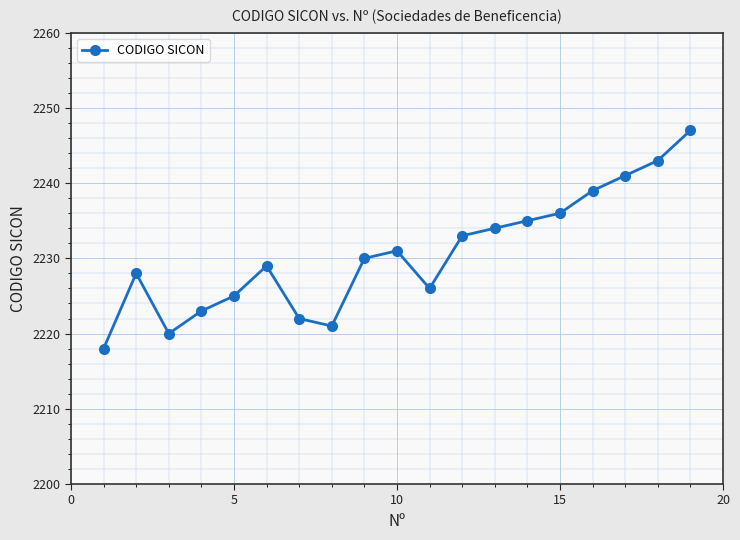

What is the minimum value shown in the chart?

2218